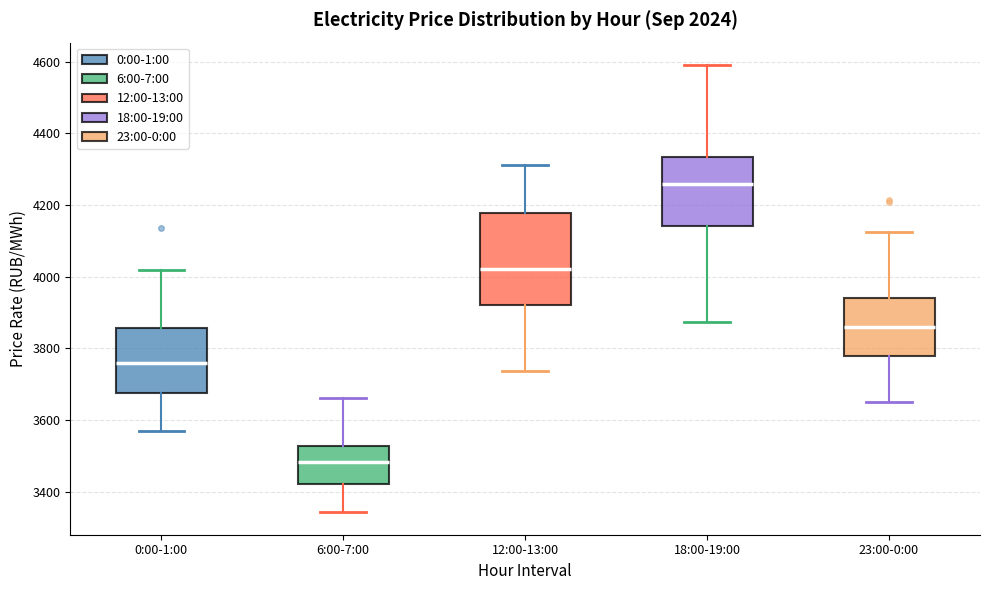

Reading left to right, transcribe this box plot: for each box, give where its median line is, the range the box spans, and where its two whiskers end, as read against the y-axis. The values are not printed on the chart, so give them approximately, as read against the axis.

0:00-1:00: median 3760, box 3680 to 3860, whiskers 3560 to 4020
6:00-7:00: median 3480, box 3420 to 3520, whiskers 3340 to 3660
12:00-13:00: median 4020, box 3920 to 4180, whiskers 3740 to 4320
18:00-19:00: median 4260, box 4140 to 4340, whiskers 3880 to 4600
23:00-0:00: median 3860, box 3780 to 3940, whiskers 3640 to 4120